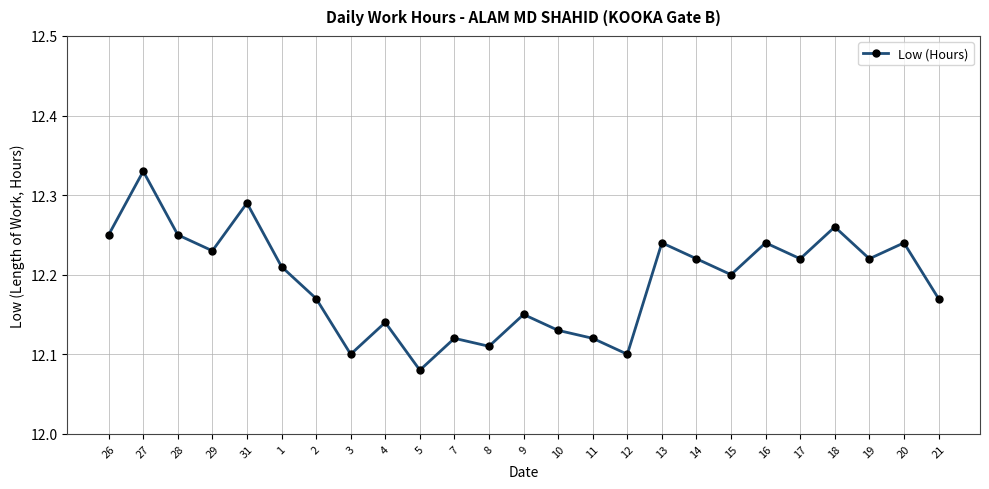

What is the label of the 7th point from the right?

15